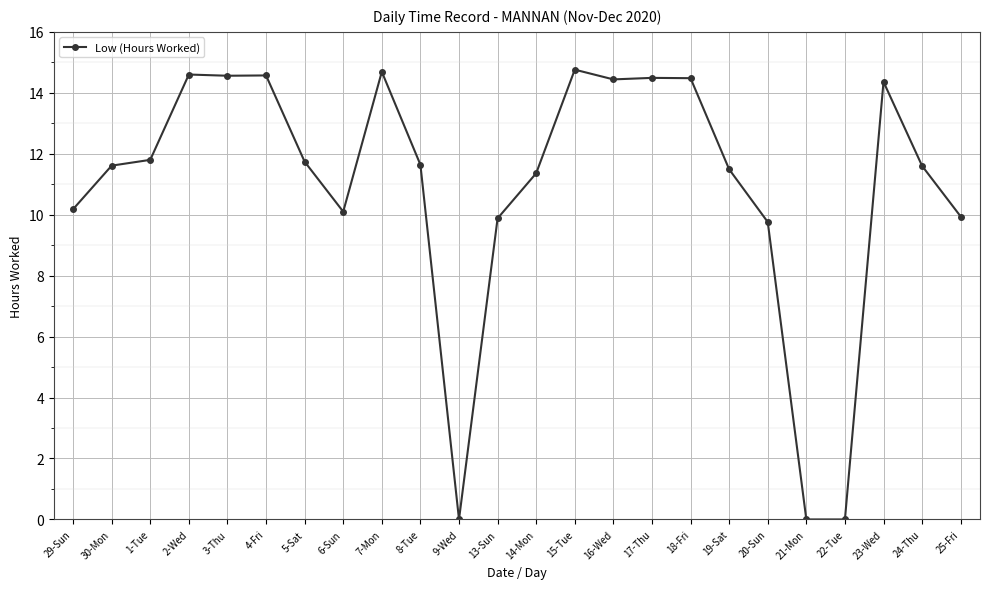

True or false: the data has more than 0 interior local peaks.

True